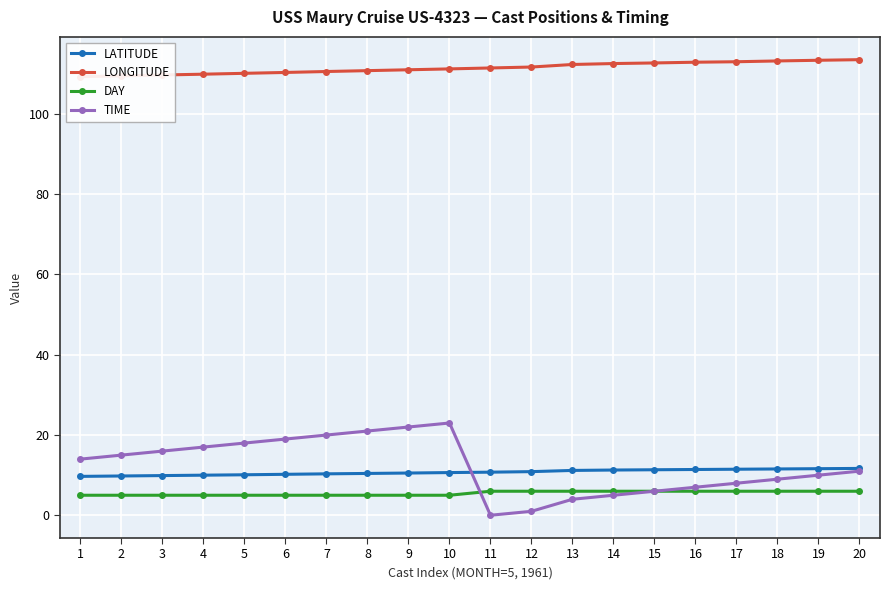

At which label does TIME reach its minimum?

11